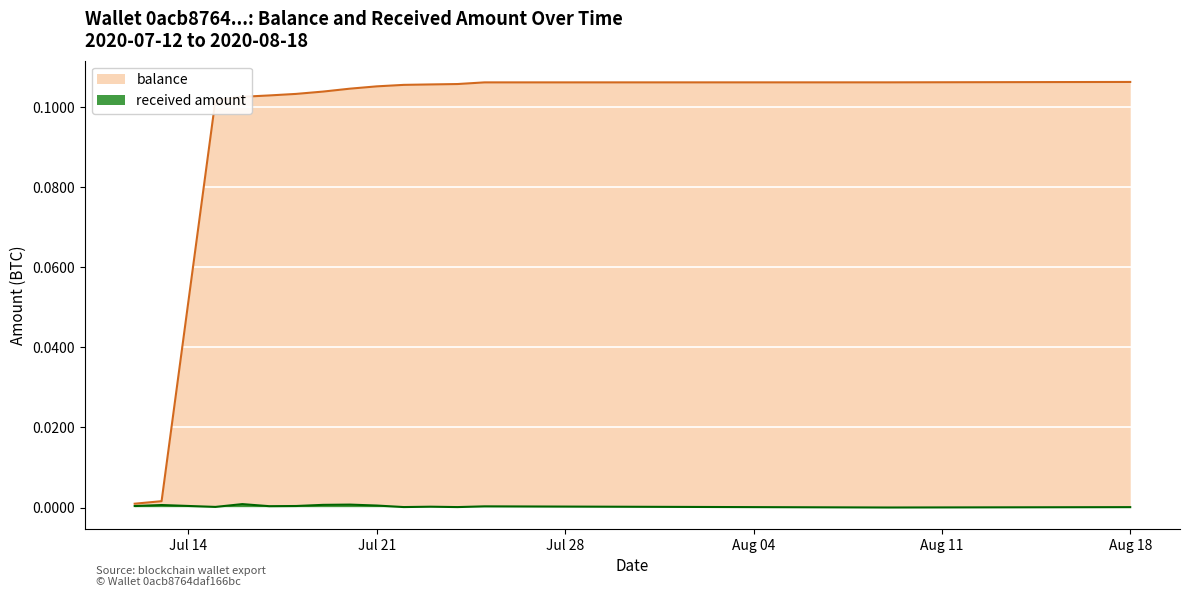

Which series changed the most between 7 and 16?

balance